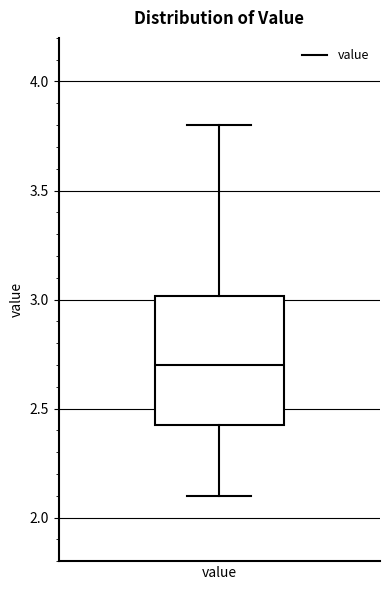

Where does the upper whisker of the box for value end on the y-axis? The values are not printed on the chart, so give them approximately, as read against the axis.

3.8